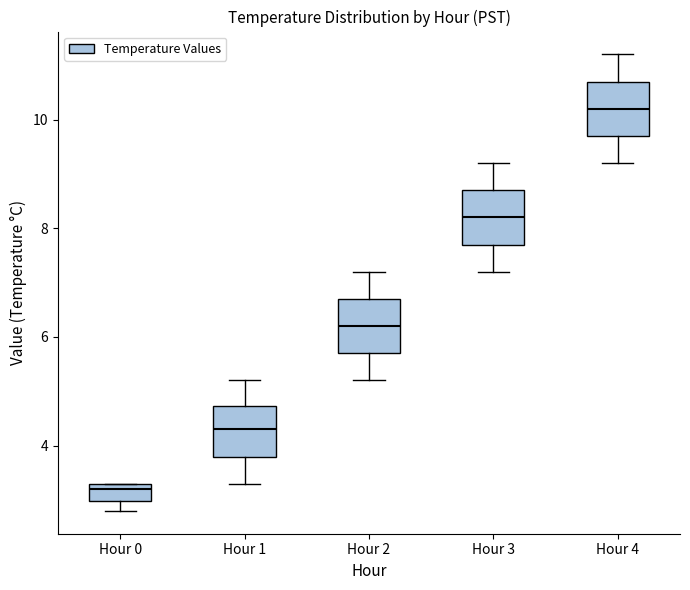

Reading left to right, transcribe this box plot: for each box, give where its median line is, the range the box spans, and where its two whiskers end, as read against the y-axis. The values are not printed on the chart, so give them approximately, as read against the axis.

Hour 0: median 3.2, box 3.0 to 3.4, whiskers 2.8 to 3.4
Hour 1: median 4.4, box 3.8 to 4.8, whiskers 3.4 to 5.2
Hour 2: median 6.2, box 5.8 to 6.8, whiskers 5.2 to 7.2
Hour 3: median 8.2, box 7.8 to 8.8, whiskers 7.2 to 9.2
Hour 4: median 10.2, box 9.8 to 10.8, whiskers 9.2 to 11.2